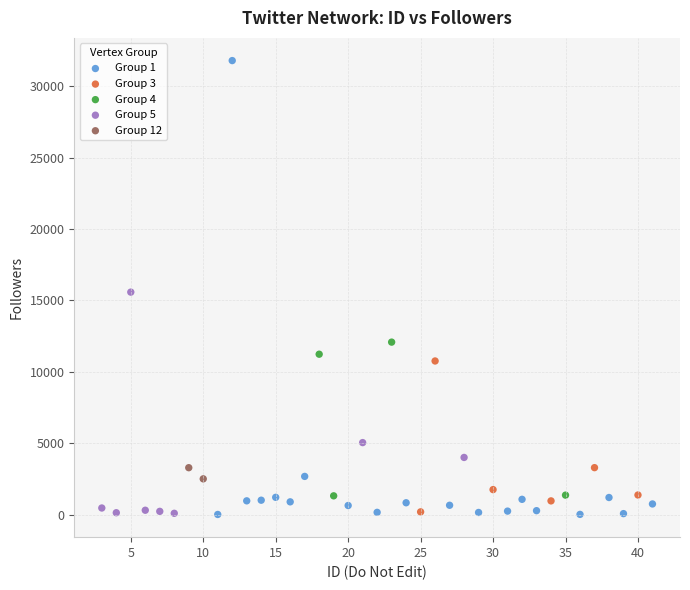

Which series has the largest Y range (max minus min)?

Group 1